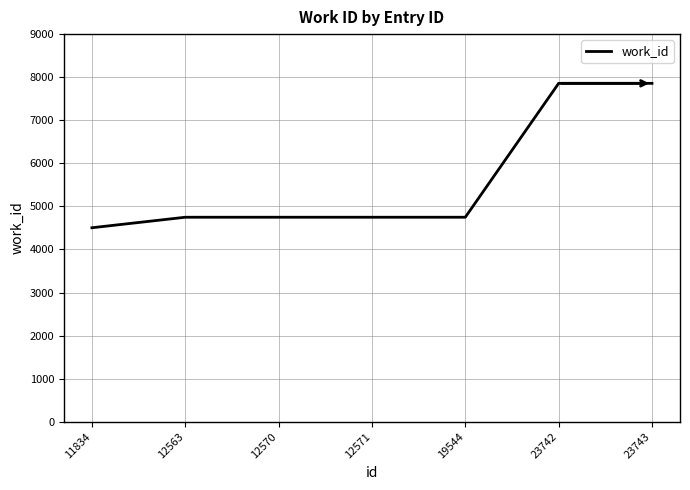

How many series are shown in this chart?

1